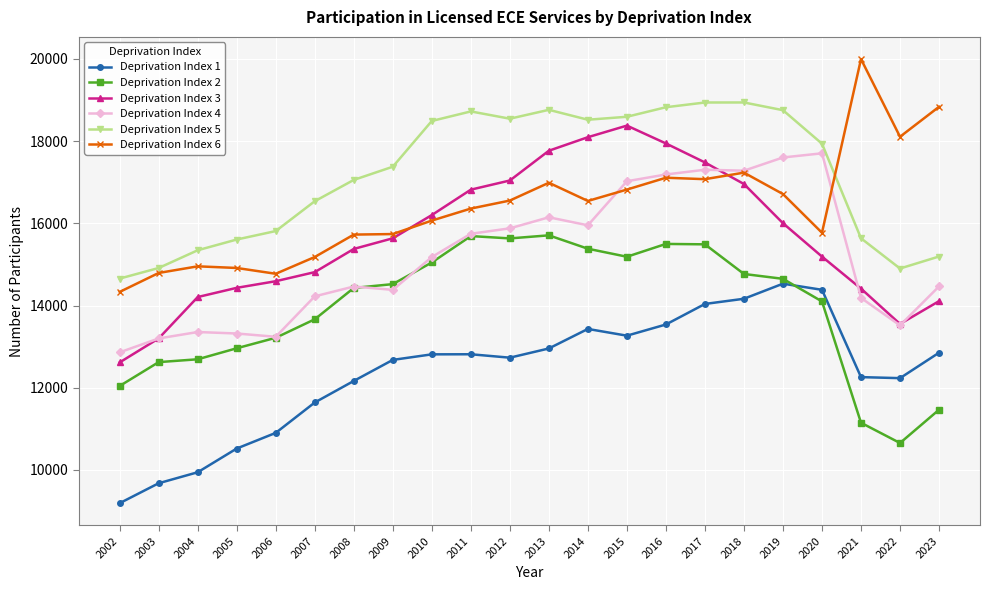

True or false: Deprivation Index 5 has more than 1 points higher than both neighbors.

True